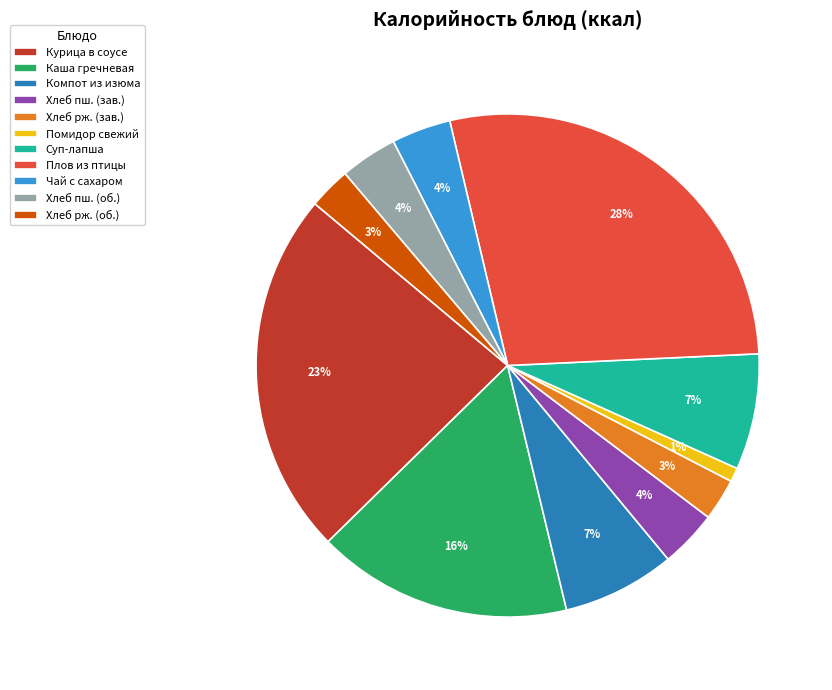

Combined, do Суп-лапша and Каша гречневая account for over 50%?

No